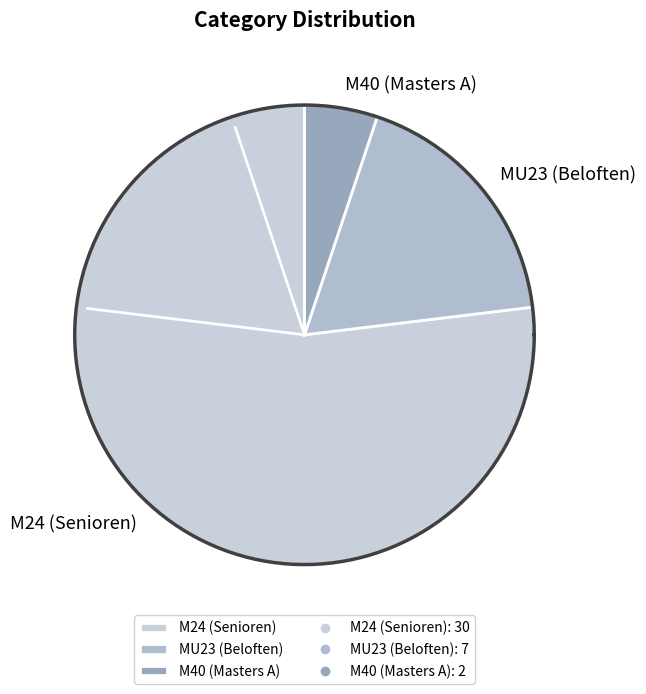

Count the number of slices in the pie.

5